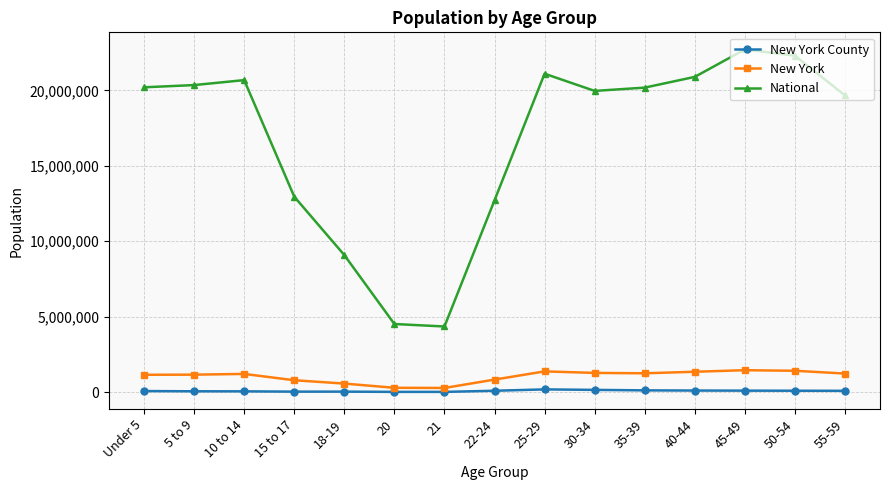

Which series has the largest total across all categories?

National